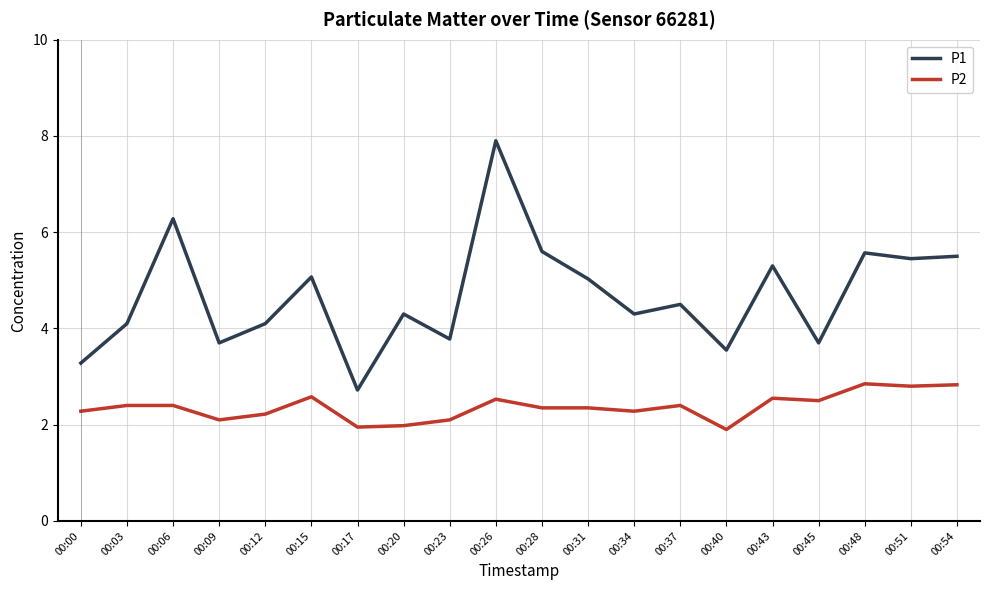

Is the value of P2 at 00:06 greater than the value of P1 at 00:09?

No